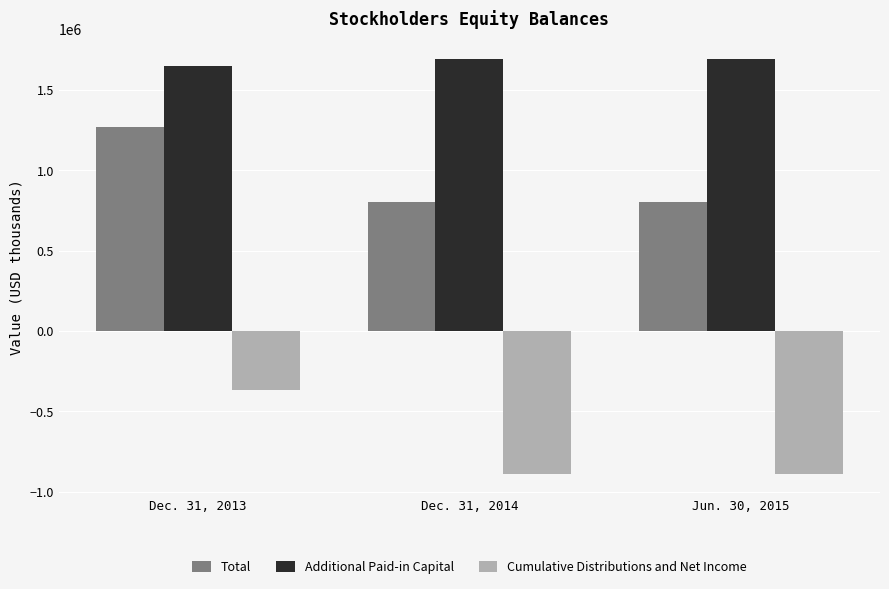

How many bars are there in each group?

3